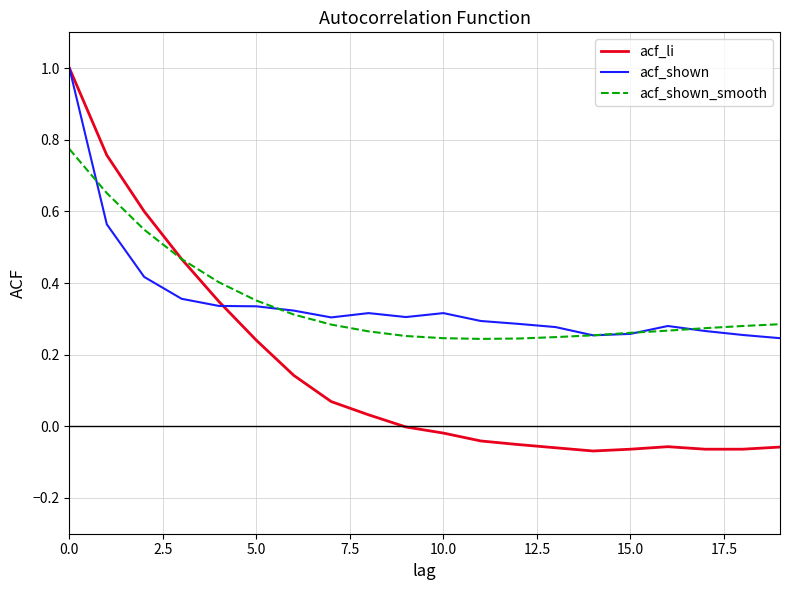

How many acf_shown values are between 0 and 1?

20